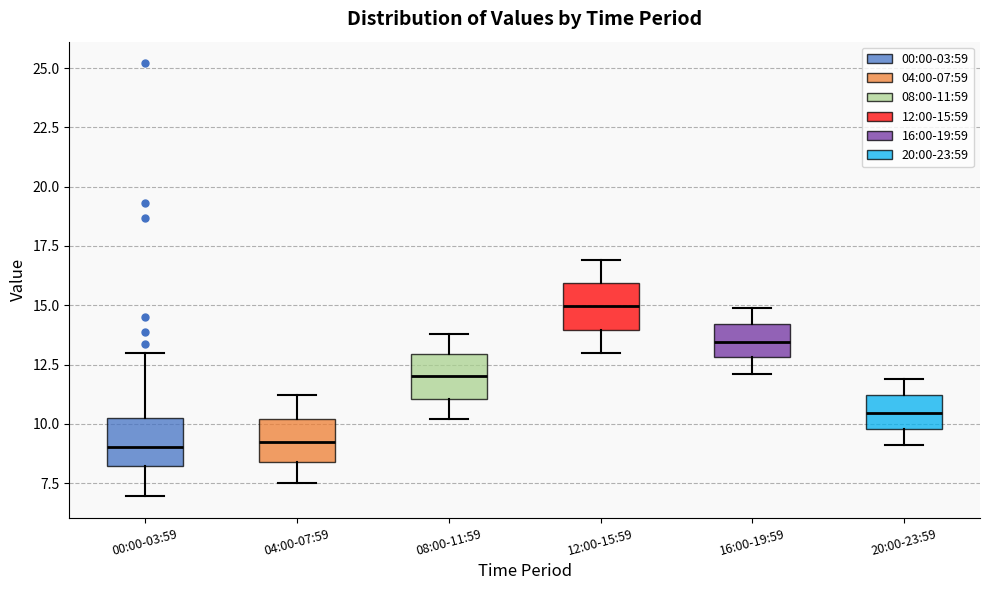

Where does the lower whisker of the box for 12:00-15:59 end on the y-axis? The values are not printed on the chart, so give them approximately, as read against the axis.

13.0